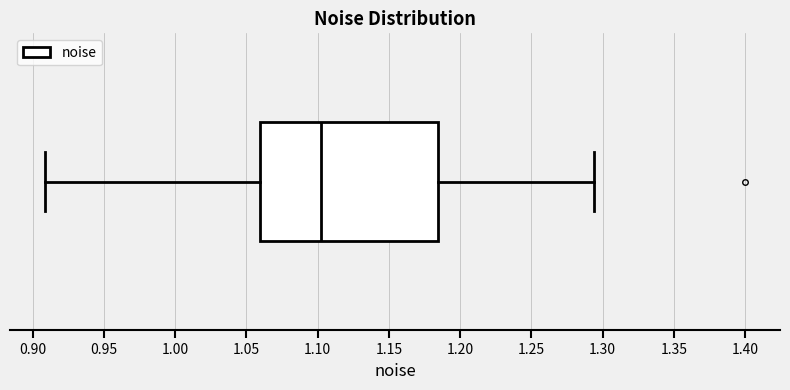

Transcribe this box plot: give where the median line is, the range the box spans, and where the two whiskers end, as read against the x-axis. The values are not printed on the chart, so give them approximately, as read against the axis.

median 1.105, box 1.060 to 1.185, whiskers 0.910 to 1.295